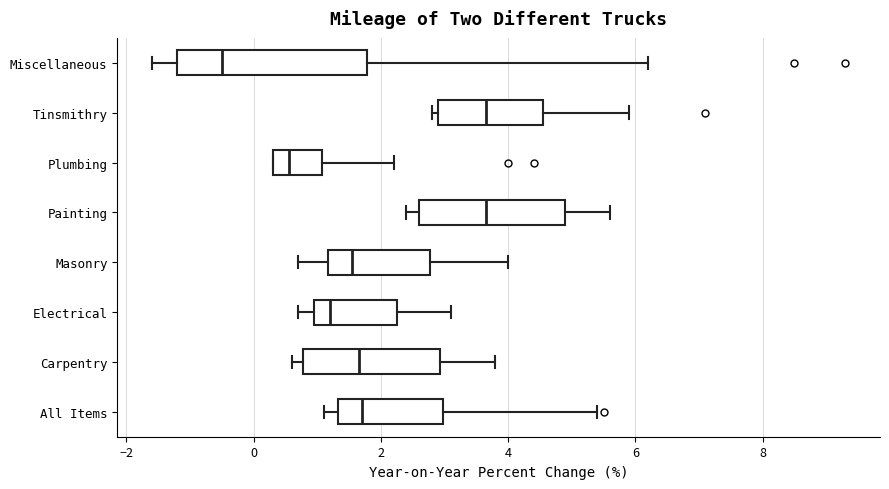

Where does the right whisker of the box for Plumbing end on the x-axis? The values are not printed on the chart, so give them approximately, as read against the axis.

2.2